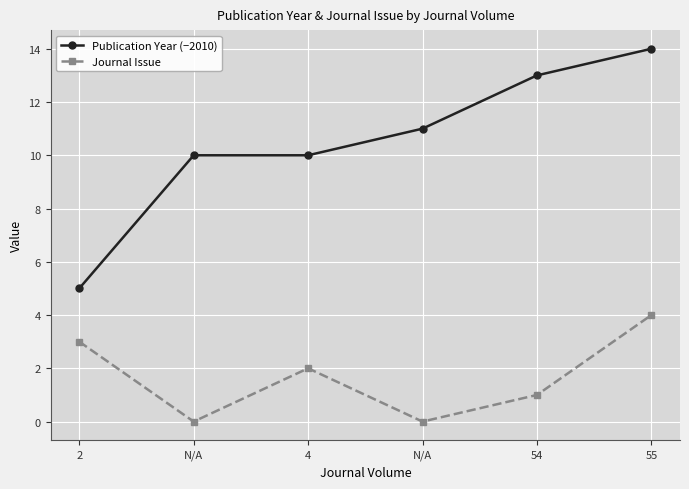

True or false: Publication Year (−2010) has more than 0 points higher than both neighbors.

False